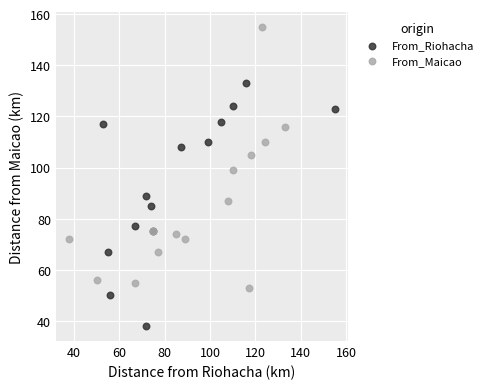

Which series contains the highest Y value?

From_Maicao